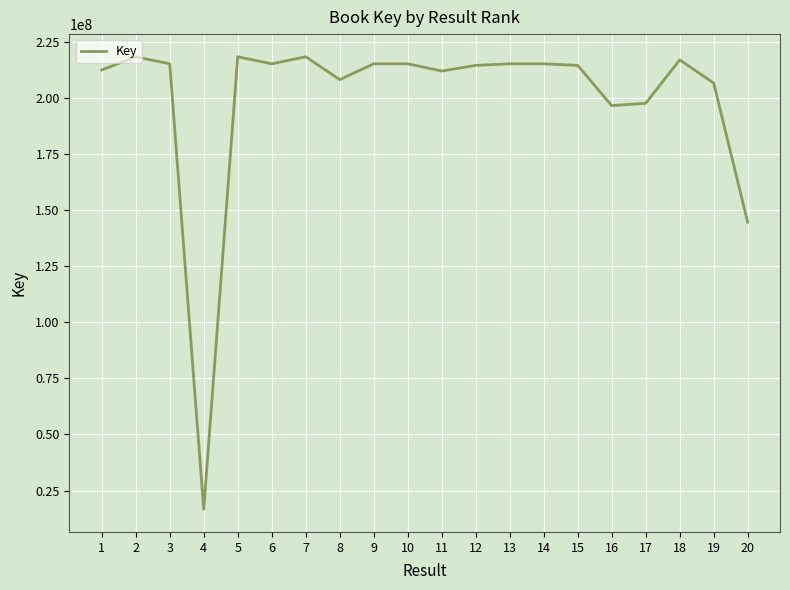

What is the ratio of the value at 13 to the value at 20?

1.5